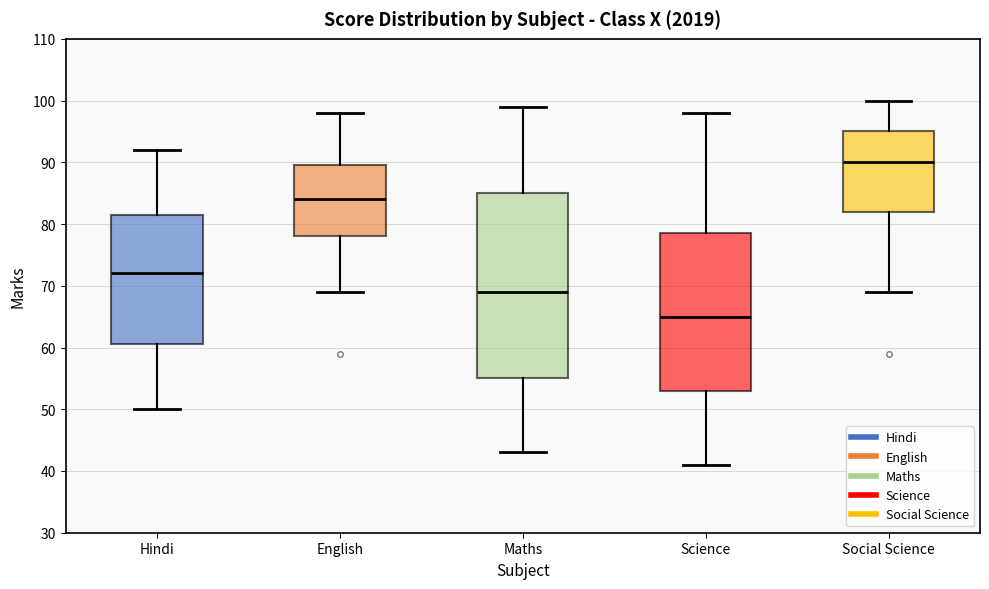

Comparing the boxes themselves (not the whiskers), which one is the tallest?

Maths